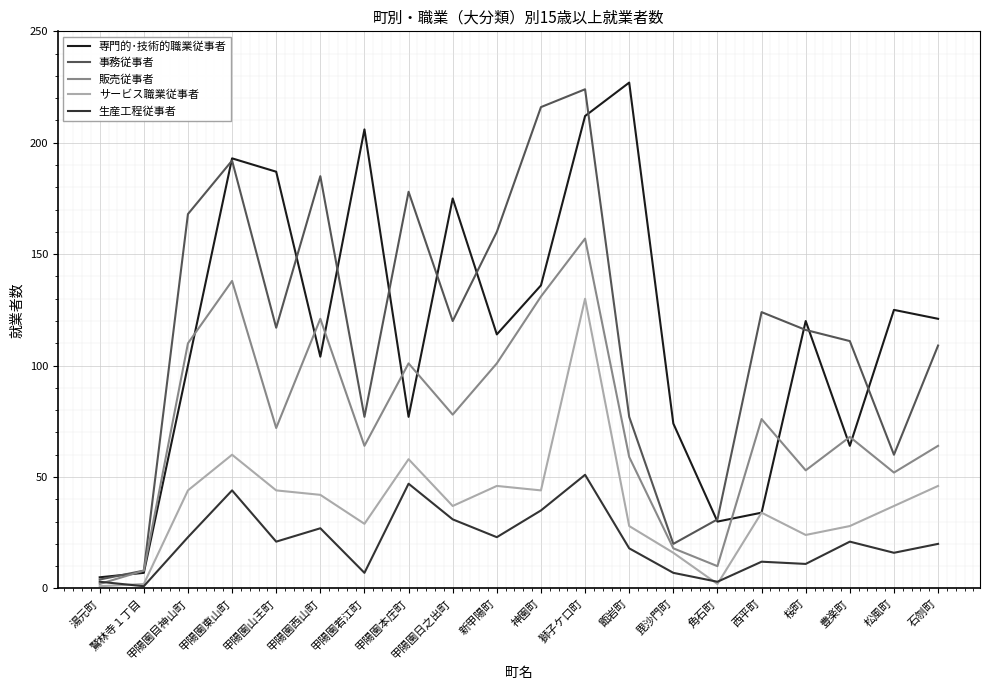

Where is the first local minimum for 専門的･技術的職業従事者?

甲陽園西山町